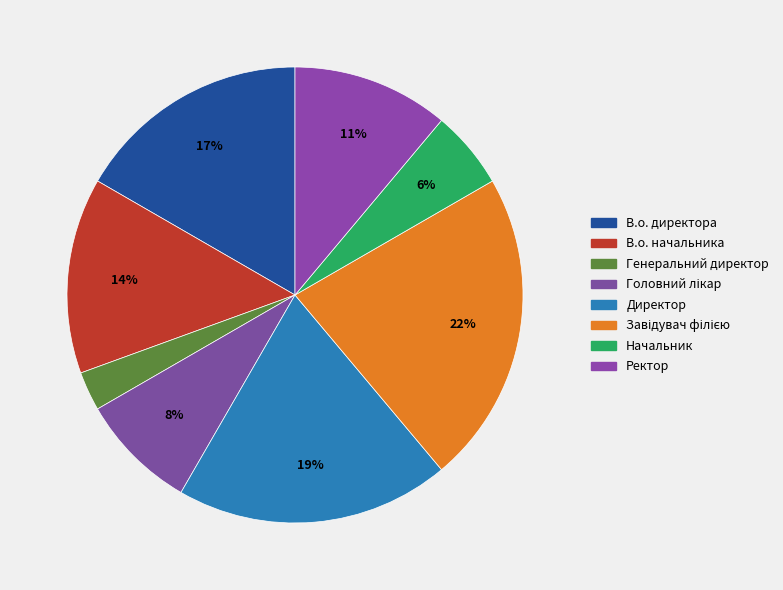

How many slices are in this pie chart?

8